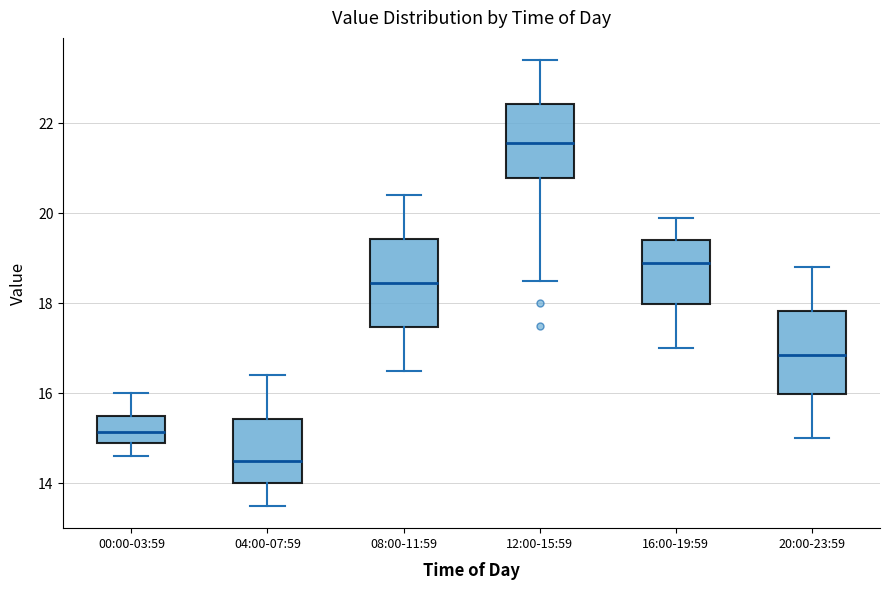

Reading left to right, read every box against the y-axis: the position of its median line, the range the box covers, and the ends of its whiskers. The values are not printed on the chart, so give them approximately, as read against the axis.

00:00-03:59: median 15.2, box 15.0 to 15.6, whiskers 14.6 to 16.0
04:00-07:59: median 14.6, box 14.0 to 15.4, whiskers 13.6 to 16.4
08:00-11:59: median 18.4, box 17.4 to 19.4, whiskers 16.6 to 20.4
12:00-15:59: median 21.6, box 20.8 to 22.4, whiskers 18.6 to 23.4
16:00-19:59: median 19.0, box 18.0 to 19.4, whiskers 17.0 to 20.0
20:00-23:59: median 16.8, box 16.0 to 17.8, whiskers 15.0 to 18.8